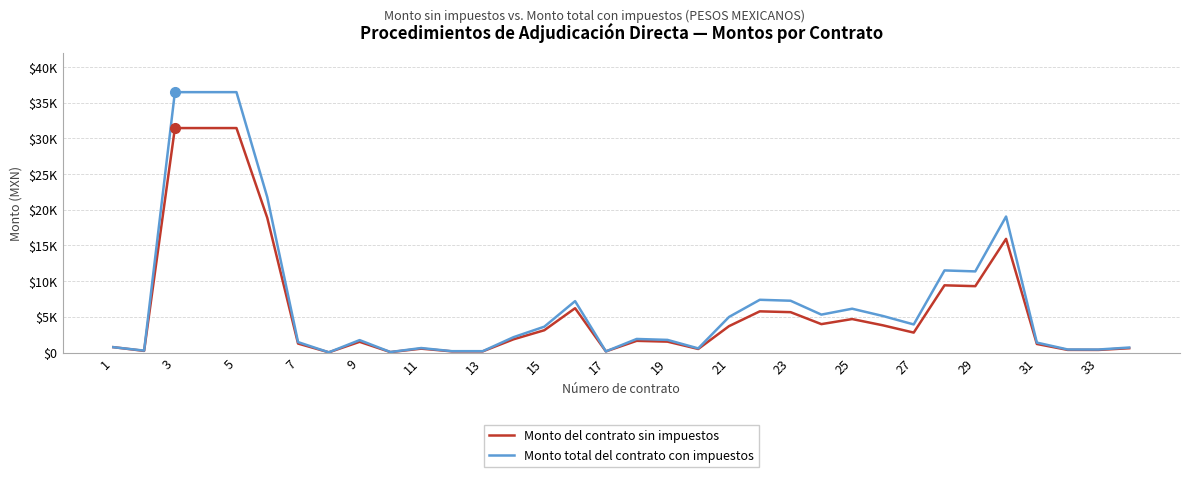

Is this an area chart (filled region under the line)?

No